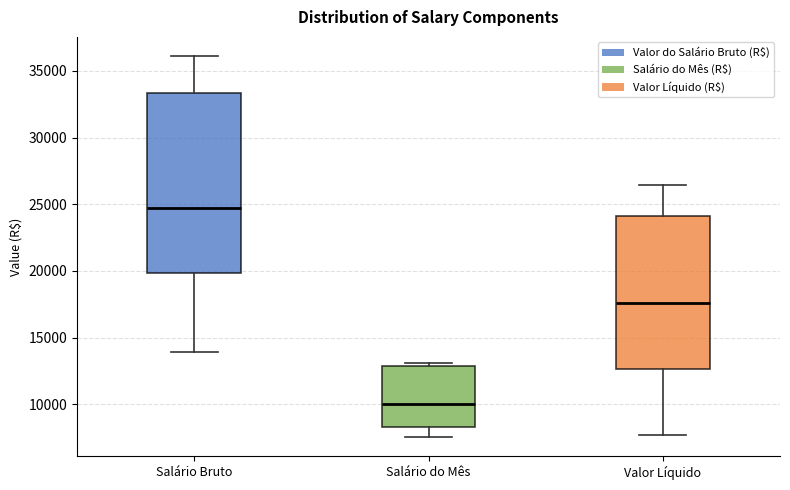

Which box's median line is the highest?

Salário Bruto